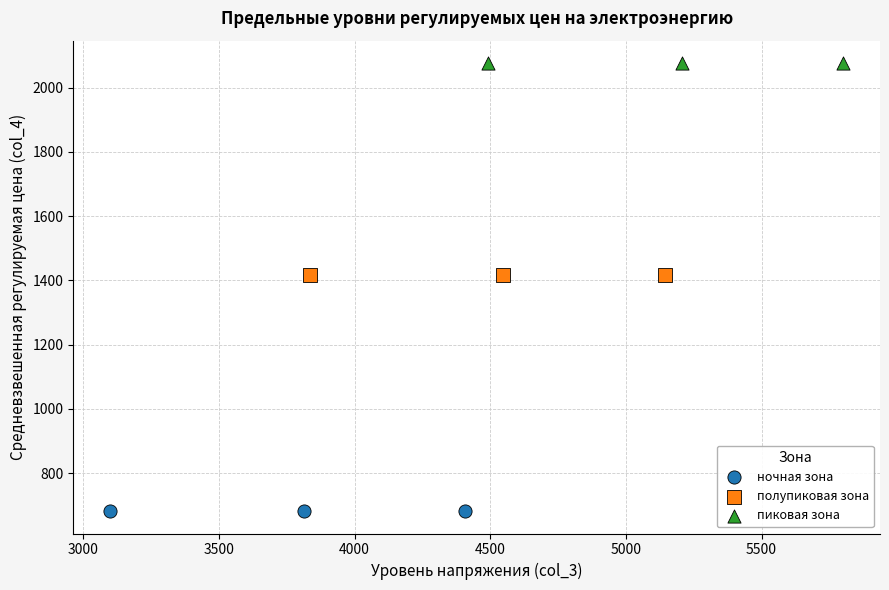

Which series contains the highest Y value?

пиковая зона